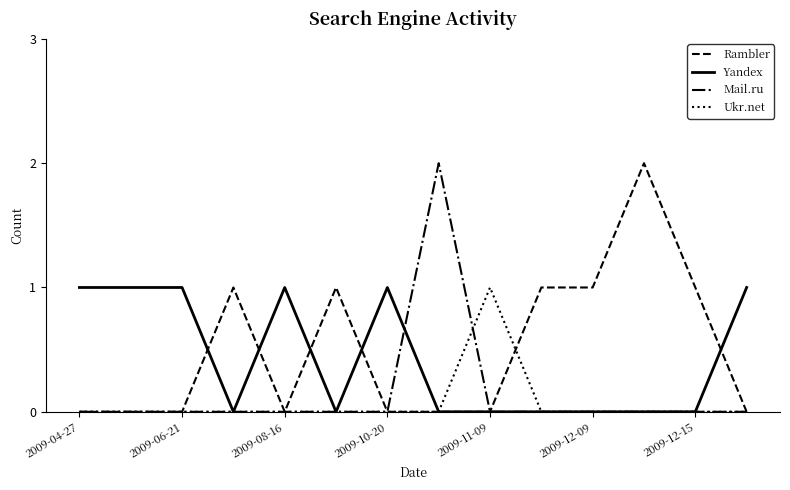

Rank the series by their average value, from highest to lowest.

Rambler, Yandex, Mail.ru, Ukr.net